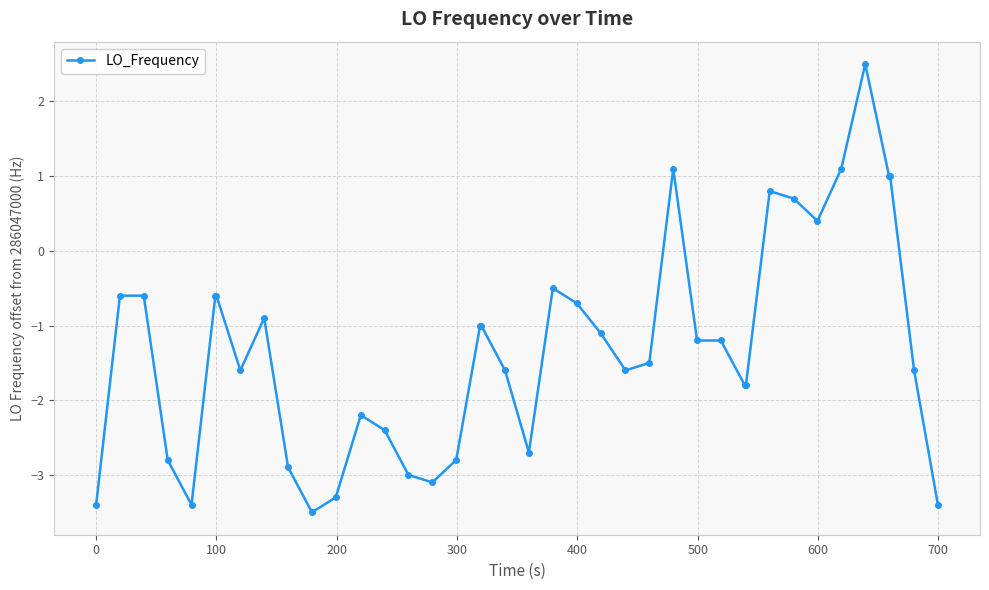

What is the smallest value displayed?

-3.5